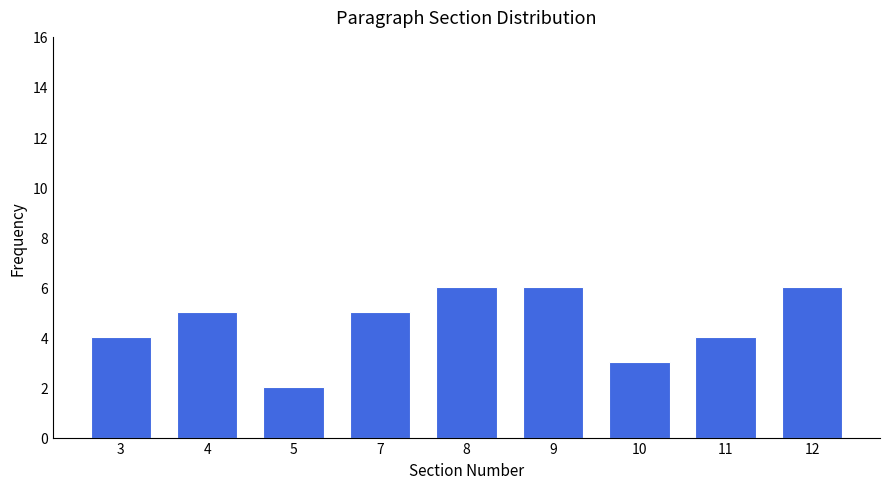

Reading left to right, transcribe all the data shown in this chart.

3=4	4=5	5=2	7=5	8=6	9=6	10=3	11=4	12=6